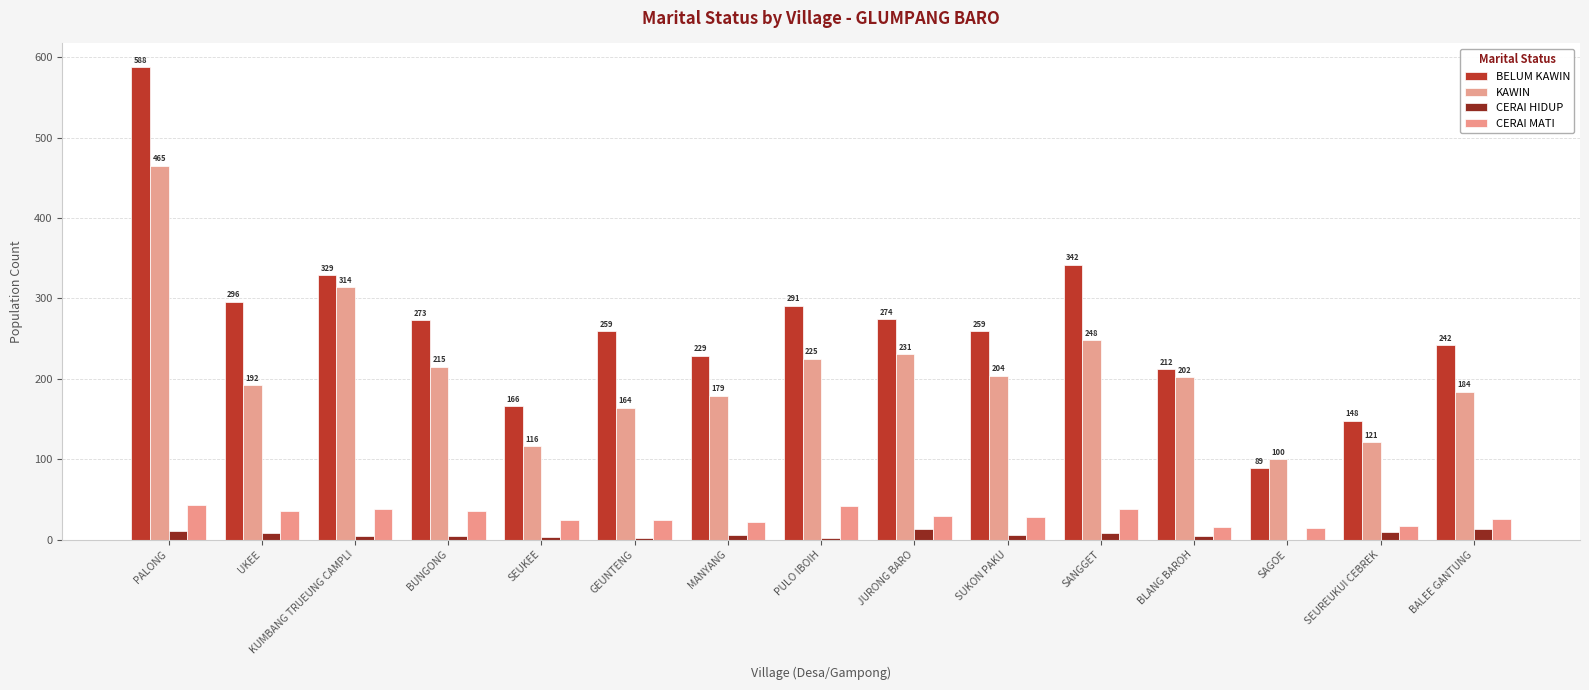

Reading left to right, what are all the values shown in this chart?

BELUM KAWIN: 588	296	329	273	166	259	229	291	274	259	342	212	89	148	242
KAWIN: 465	192	314	215	116	164	179	225	231	204	248	202	100	121	184
CERAI HIDUP: 11	8	4	4	3	2	6	2	13	6	8	4	0	9	13
CERAI MATI: 43	36	38	35	24	24	22	42	29	28	38	16	15	17	25